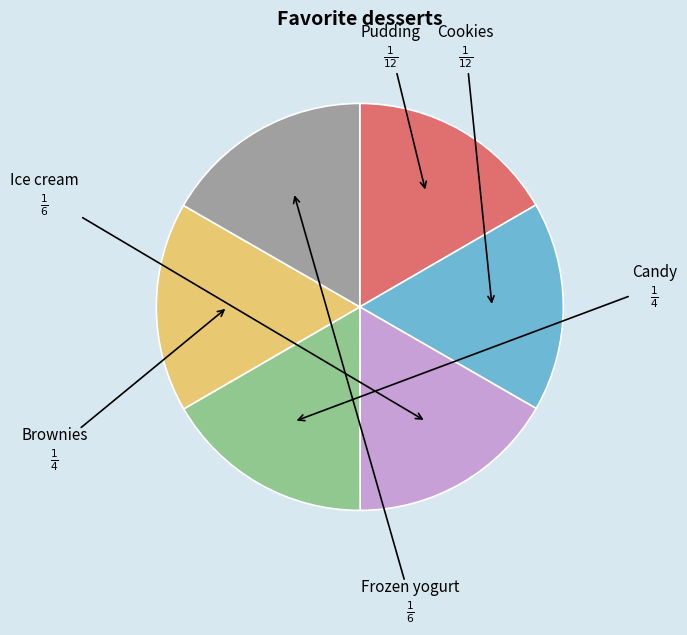

Does any single category account for the majority?

No